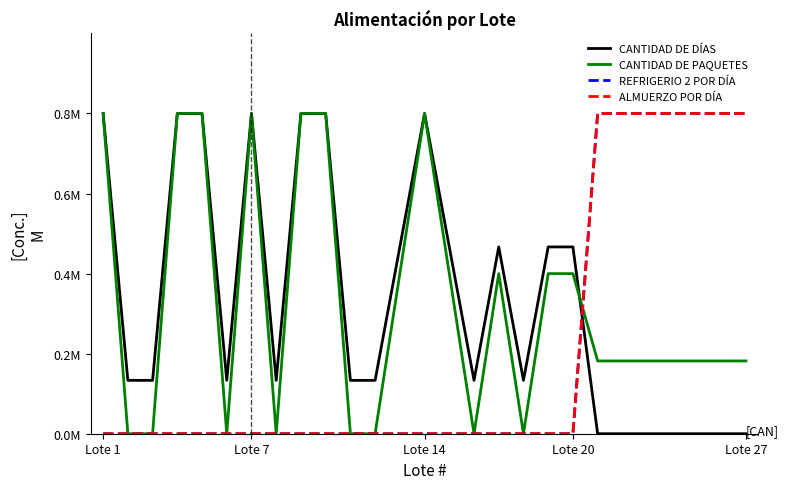

What is the maximum value shown in the chart?

0.8